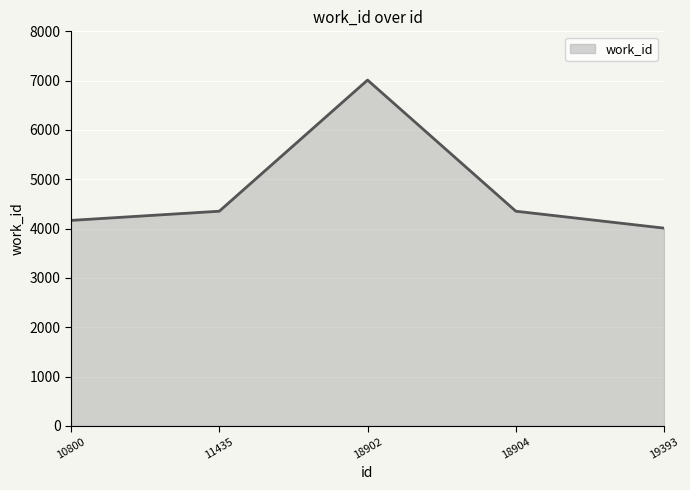

What is the maximum value shown in the chart?

7012